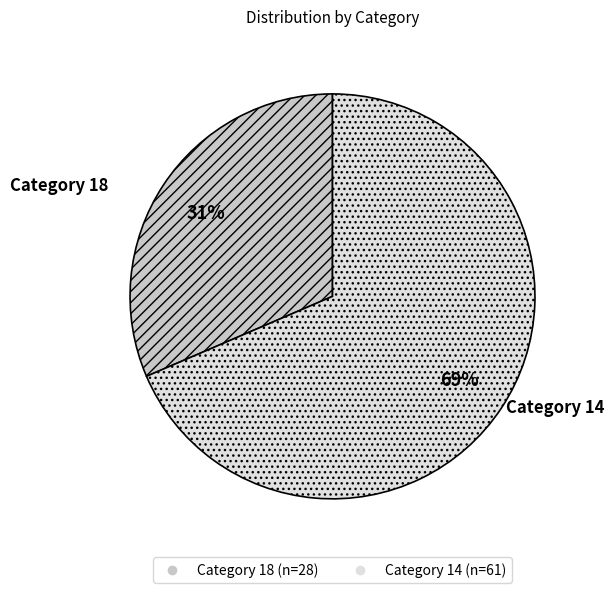

Does any single category account for the majority?

Yes